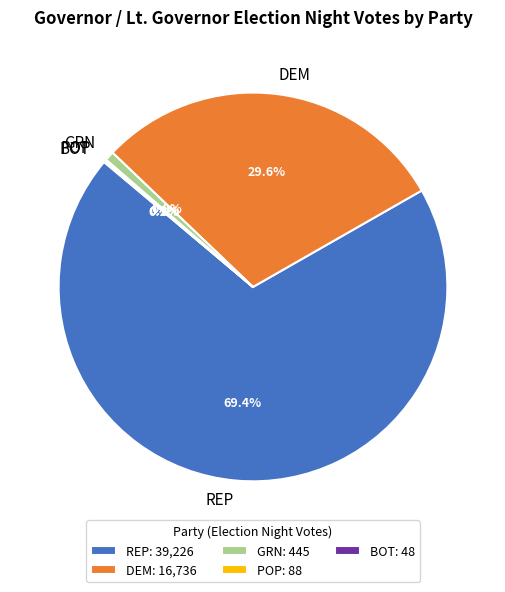

To the nearest percent, what is the average slice percentage?

20%